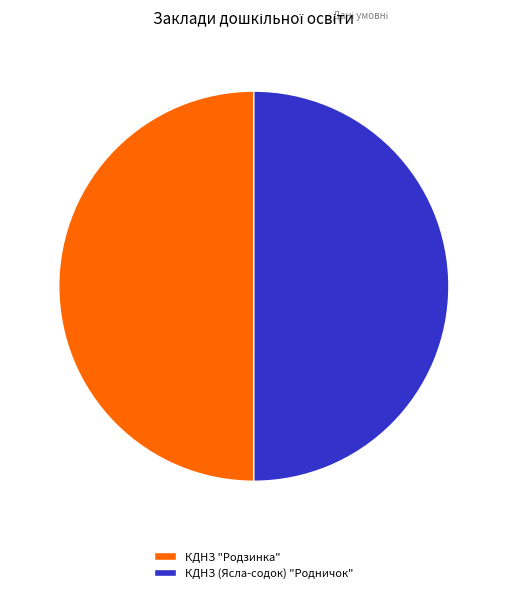

Is the sum of КДНЗ (Ясла-содок) "Родничок" and КДНЗ "Родзинка" greater than half?

Yes